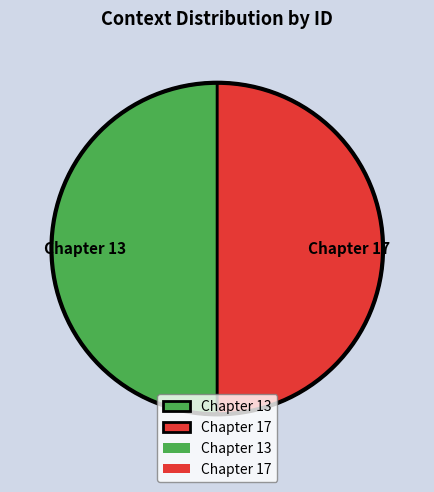

Is the sum of Chapter 17 and Chapter 13 greater than half?

Yes